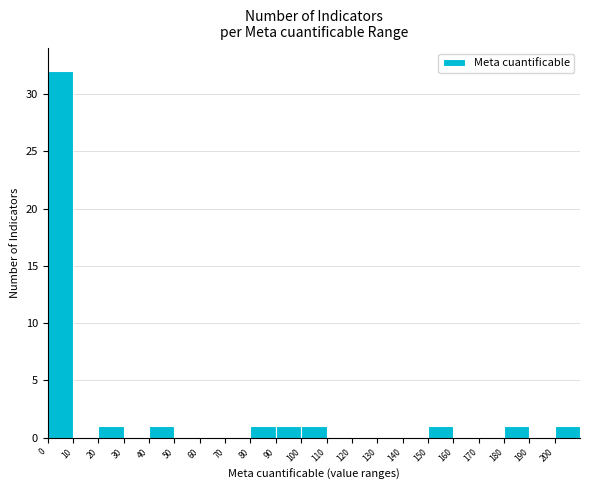

Which range on the x-axis has the tallest bar?

0 to 10